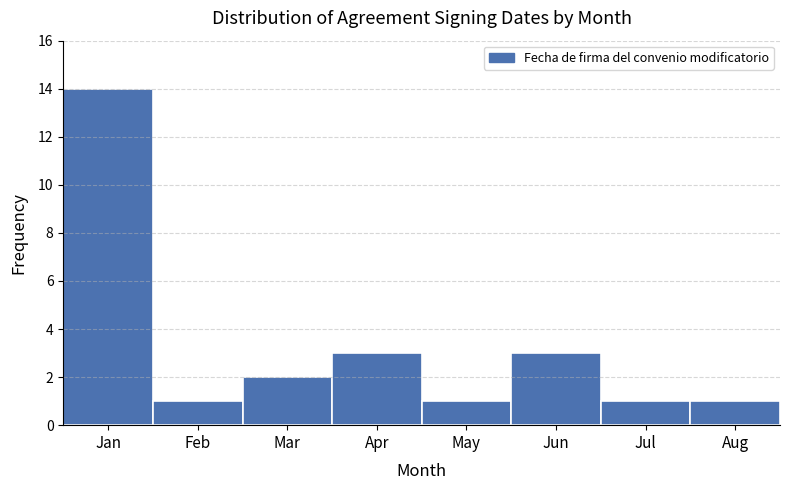

Reading right to left, extract all data points from this chart.

Aug=1	Jul=1	Jun=3	May=1	Apr=3	Mar=2	Feb=1	Jan=14